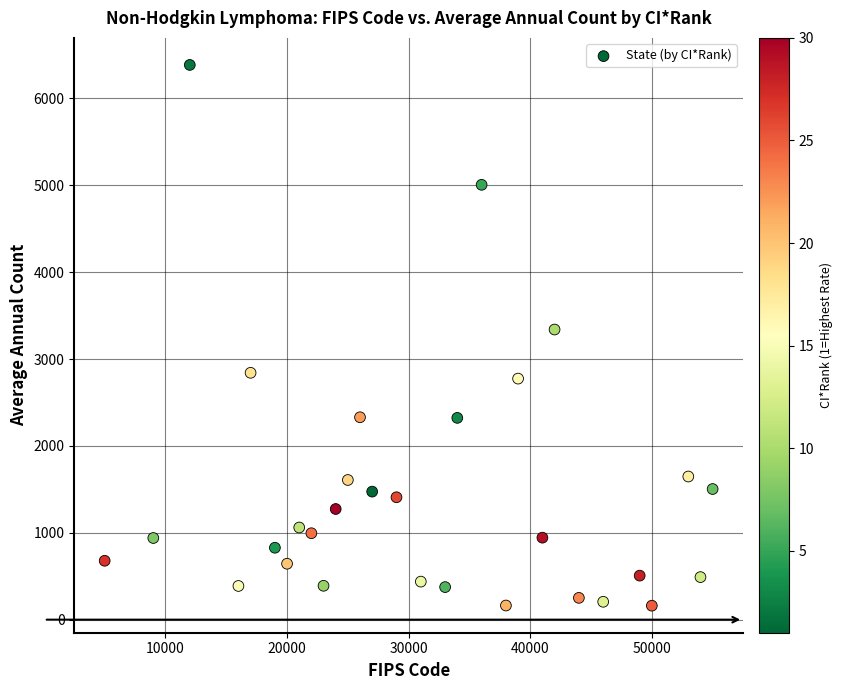

What is the range of X values (max minus min)?

50000